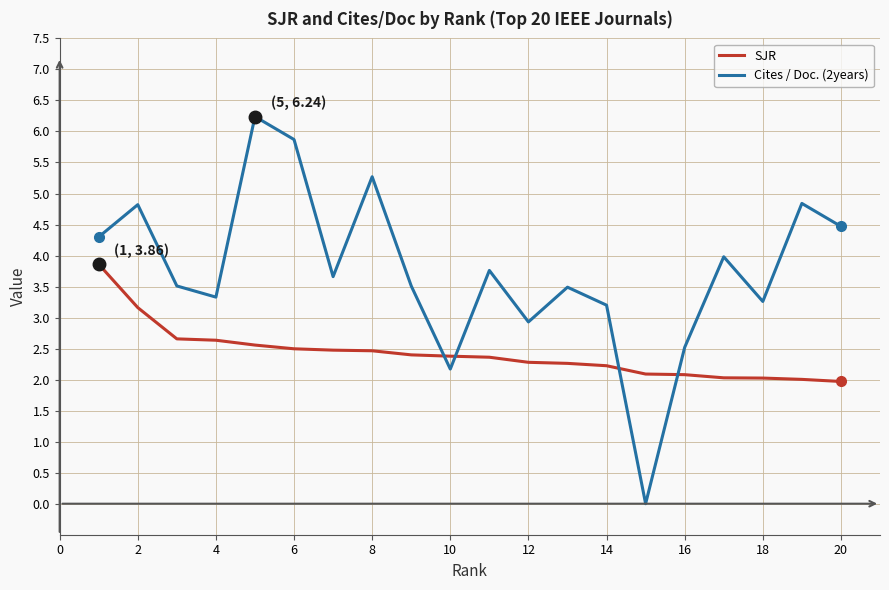

What is the difference between the maximum and minimum values in the Cites / Doc. (2years) series?

6.2